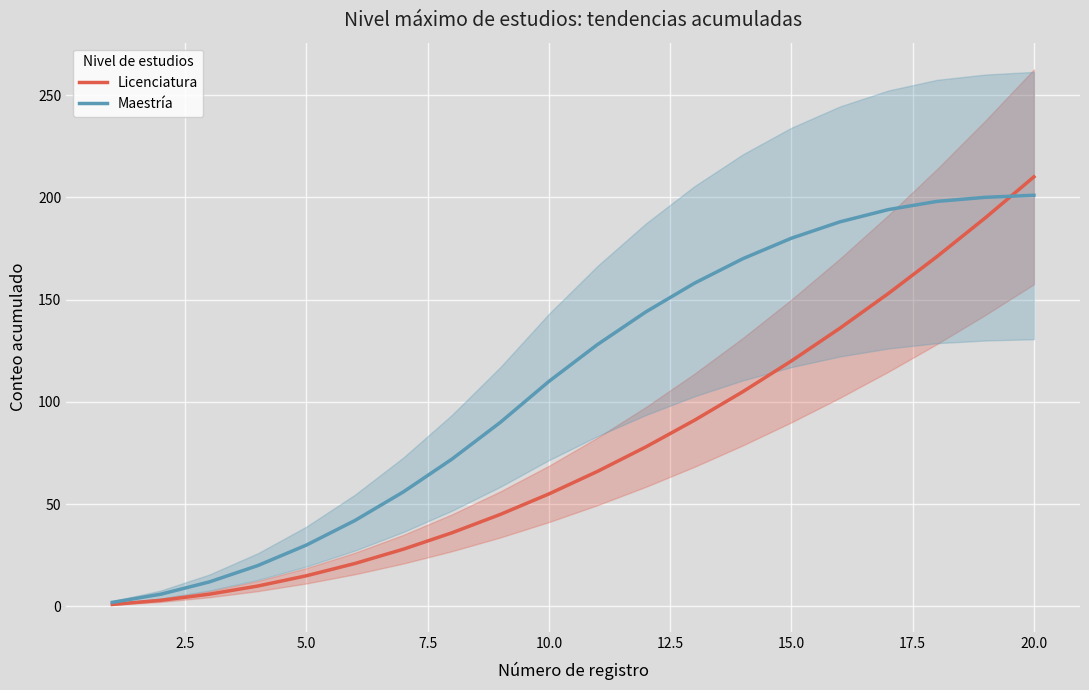

At which label does Licenciatura reach its peak?

20.0